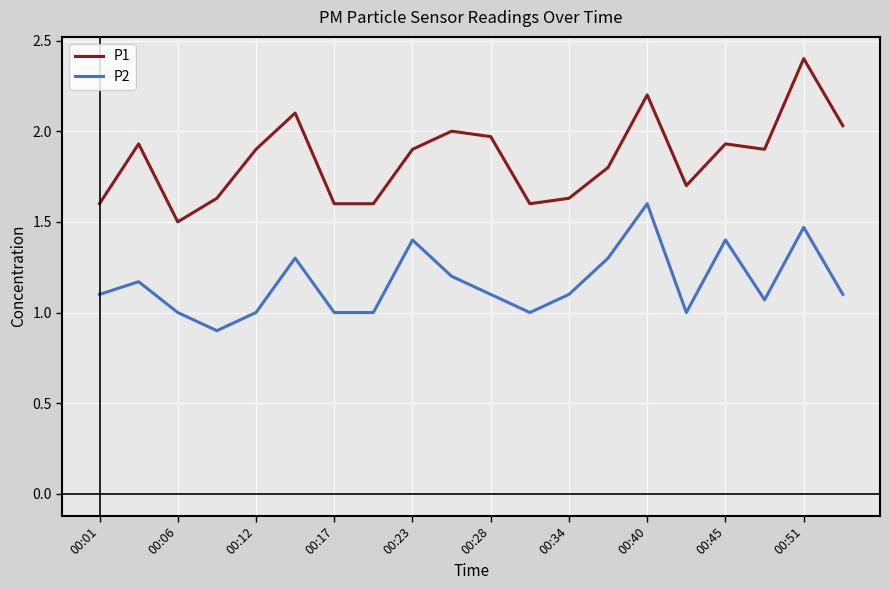

List the series in order of their overall mean, lowest first.

P2, P1